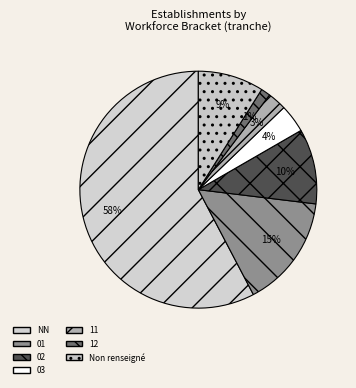

How many slices are in this pie chart?

7